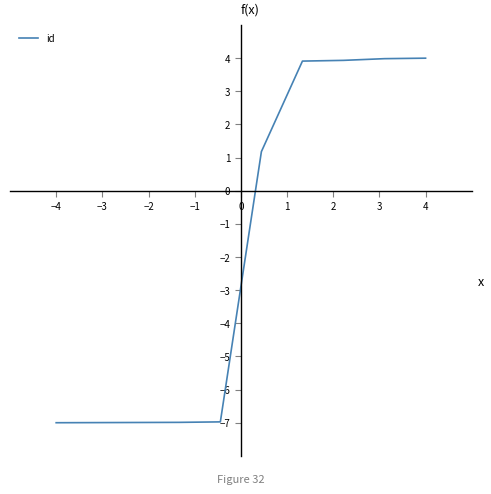

What is the maximum value shown in the chart?

4.0